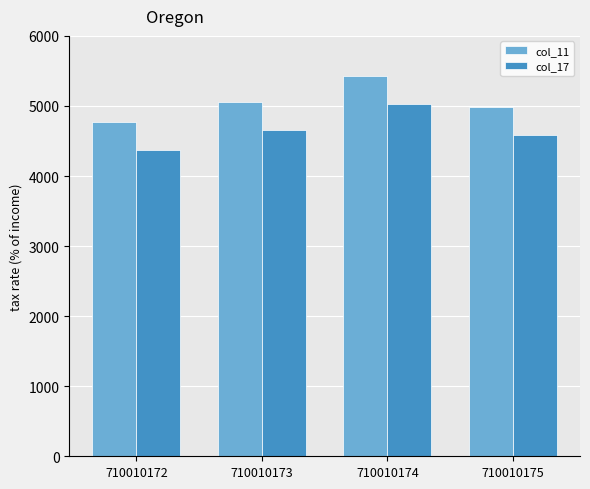

Reading left to right, list all the values displayed in this chart.

col_11: 4766	5050	5422	4982
col_17: 4374	4658	5030	4590